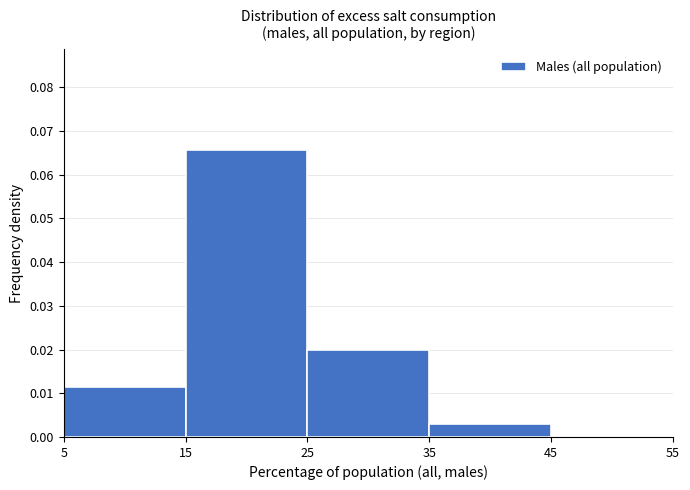

What is the height of the bar covering 15 to 25 on the x-axis? The values are not printed on the chart, so give them approximately, as read against the axis.

0.066